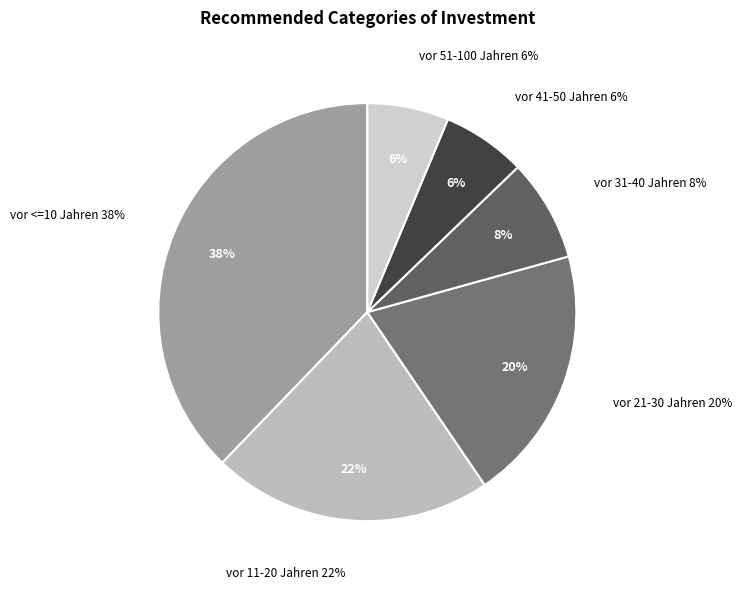

Which slice is the largest?

vor <=10 Jahren